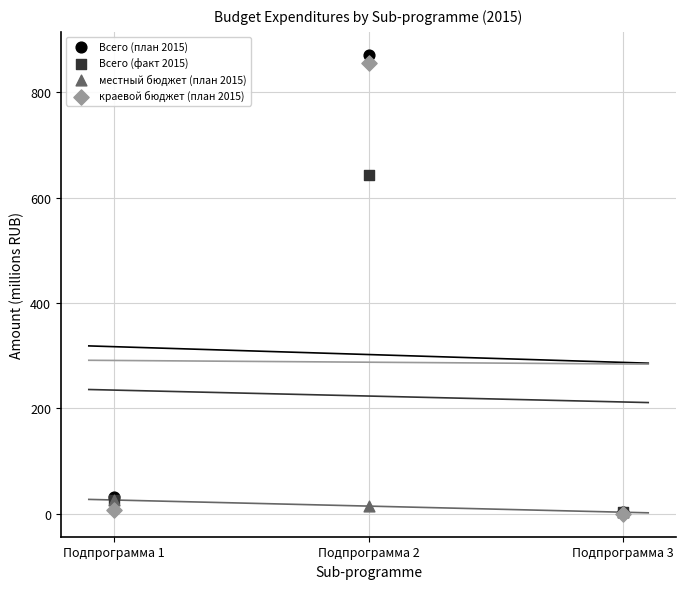

What are all the series names shown in the legend?

Всего (план 2015), Всего (факт 2015), местный бюджет (план 2015), краевой бюджет (план 2015)